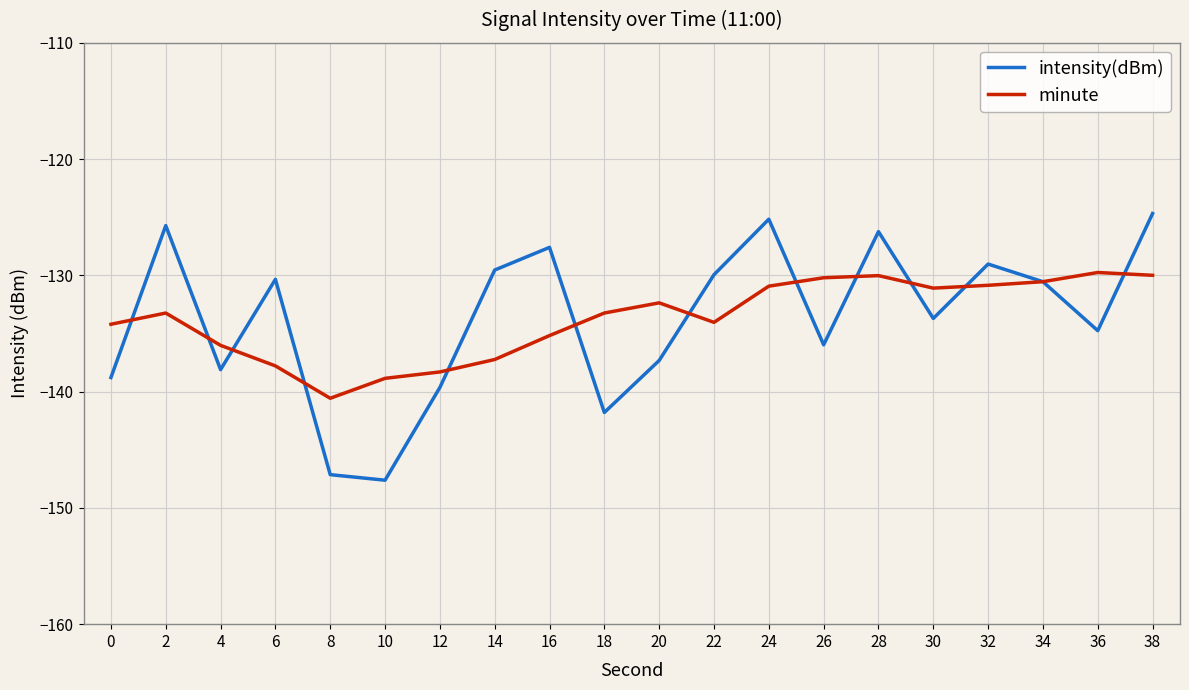

Is the value of minute at 34 greater than the value of intensity(dBm) at 24?

No